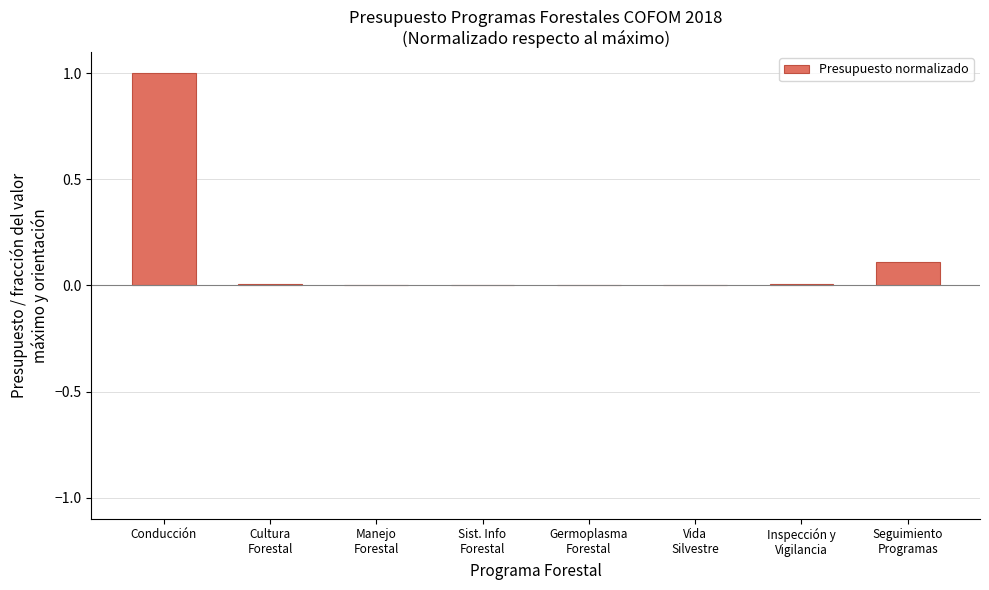

Are the bars horizontal?

No